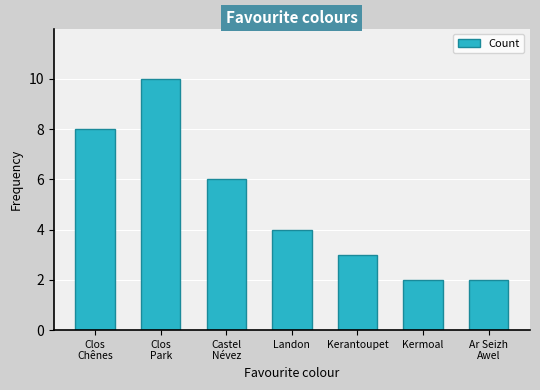

What is the maximum value shown in the chart?

10